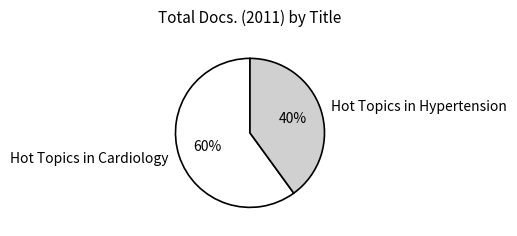

How many segments does this pie chart have?

2